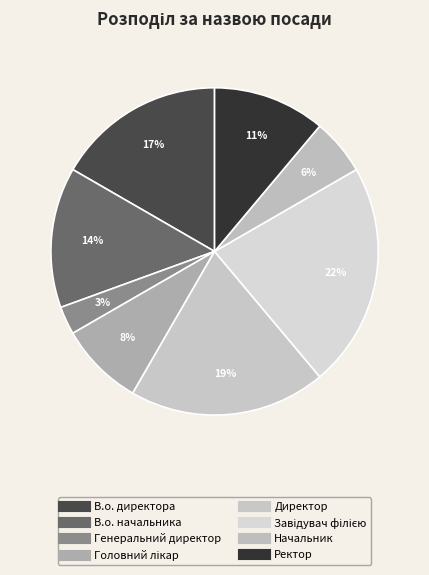

Count the number of slices in the pie.

8